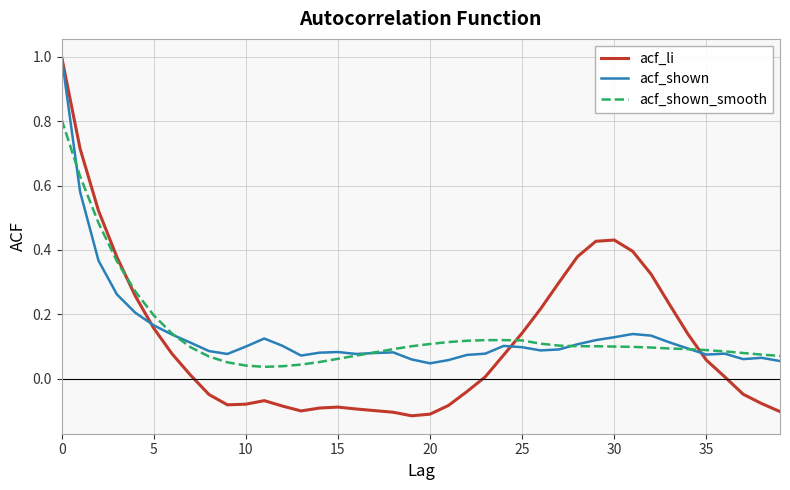

What is the maximum value shown in the chart?

1.0